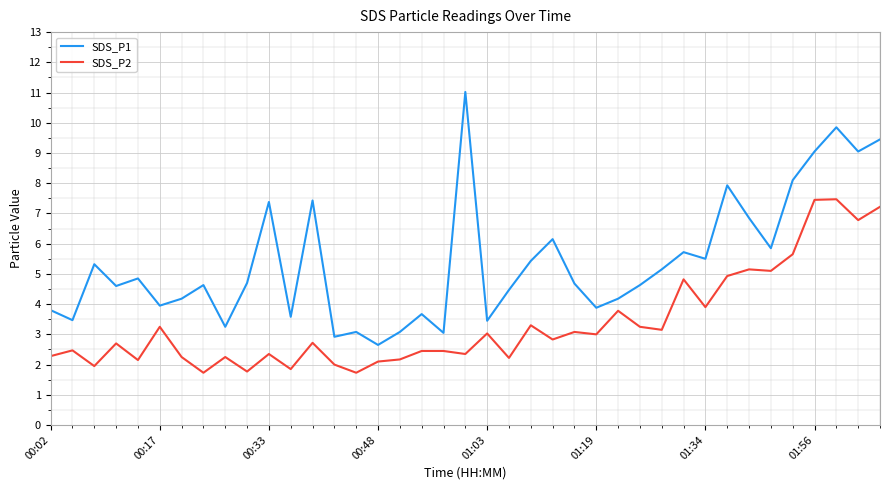

Which series has the largest total across all categories?

SDS_P1